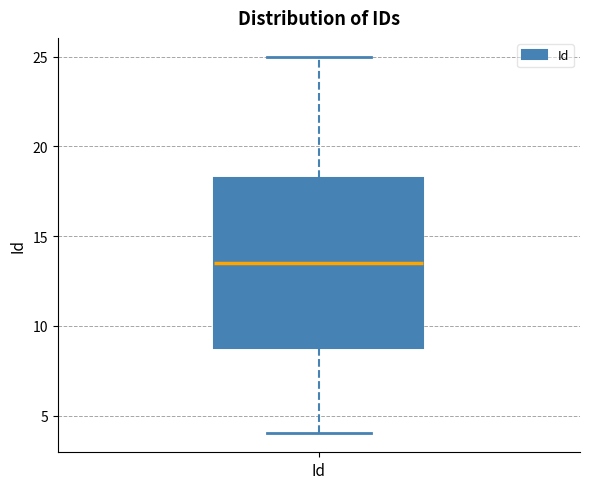

Where is the lower edge of the box for Id on the y-axis? The values are not printed on the chart, so give them approximately, as read against the axis.

9.0